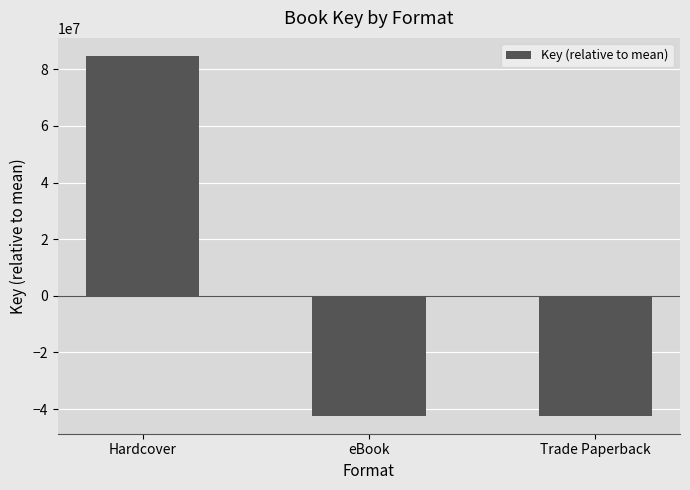

How many series are shown in this chart?

1